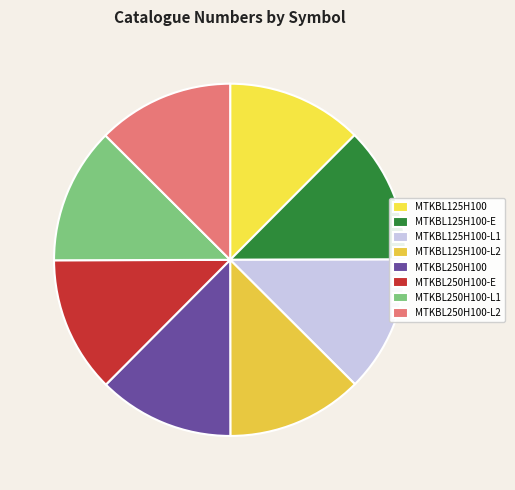

Is it true that MTKBL125H100-L1 is 13% of the pie?

True